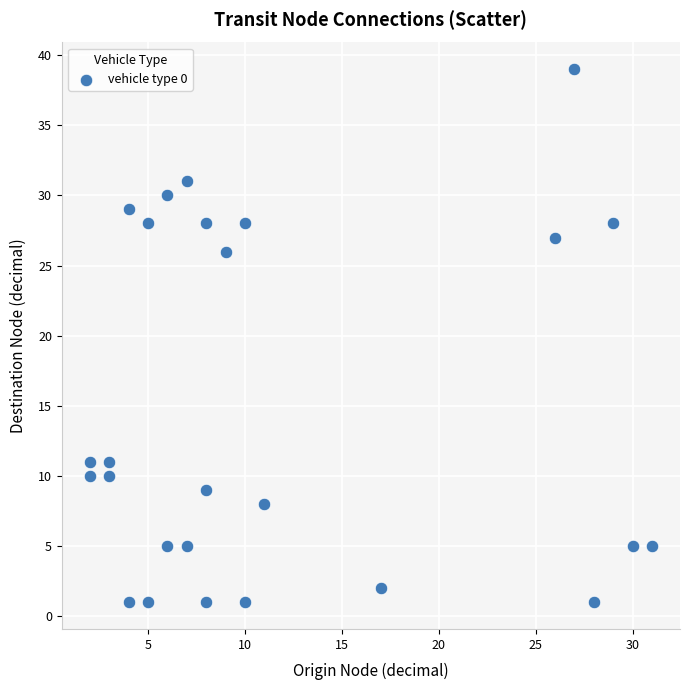

What Y value in the scatter plot is closest to 20?

26